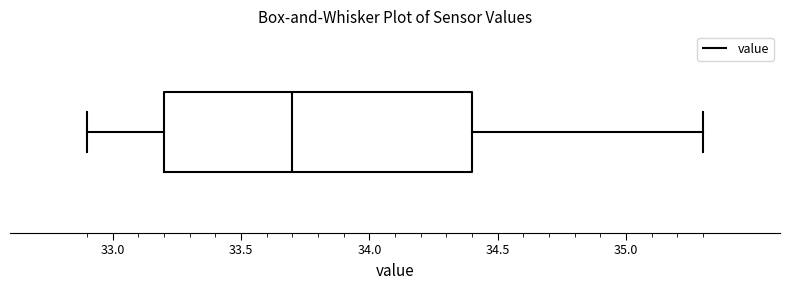

Read this box plot against the x-axis: the position of the median line, the range covered by the box, and the ends of both whiskers. The values are not printed on the chart, so give them approximately, as read against the axis.

median 33.7, box 33.2 to 34.4, whiskers 32.9 to 35.3